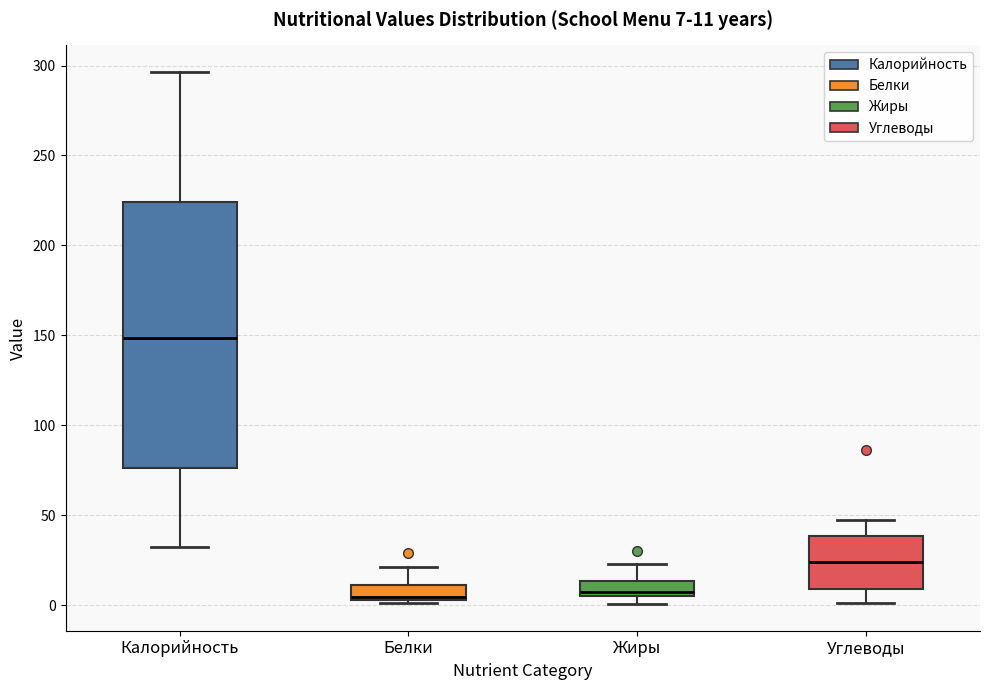

Comparing the boxes themselves (not the whiskers), which one is the tallest?

Калорийность